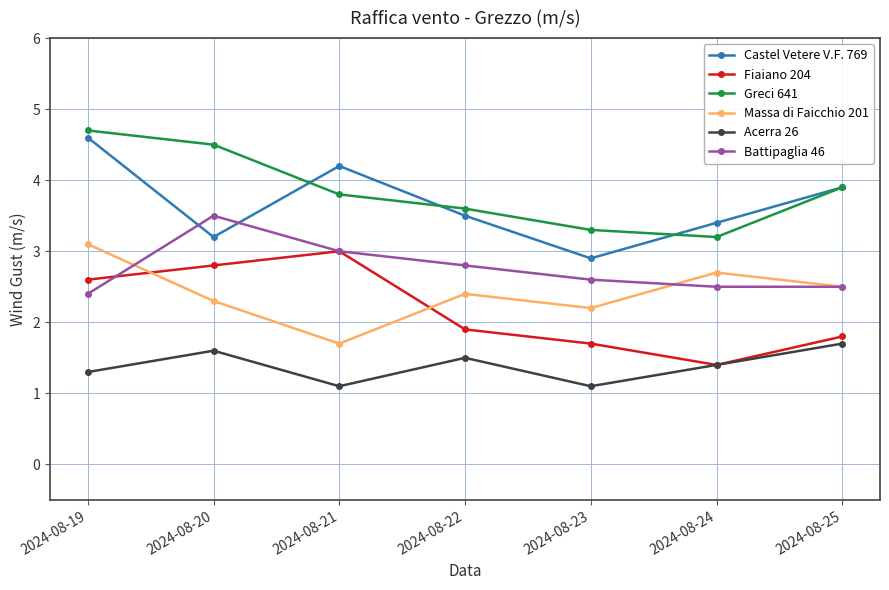

What is the spread (max minus min) of values at 2024-08-20?

2.9